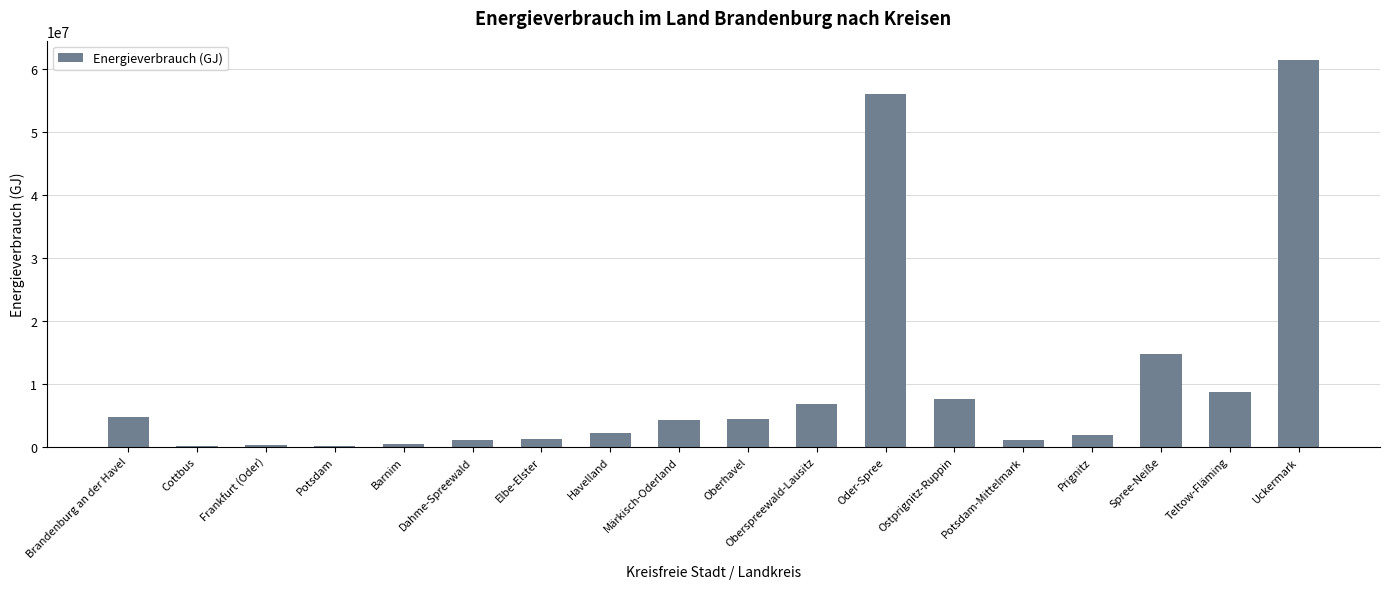

Does the chart contain stacked bars?

No